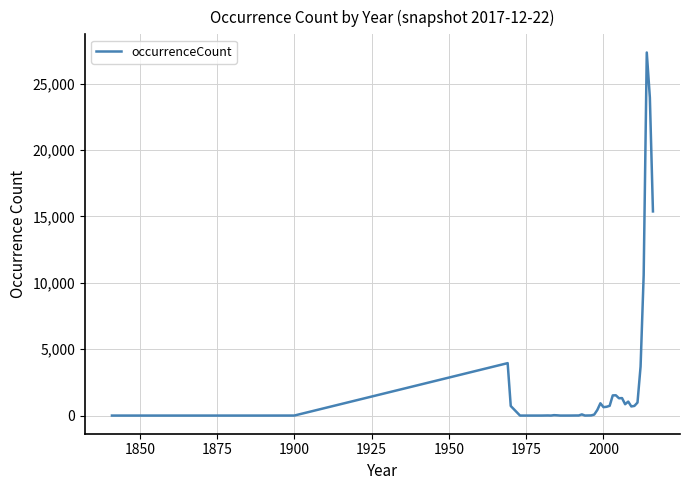

What is the greatest value displayed?

27357